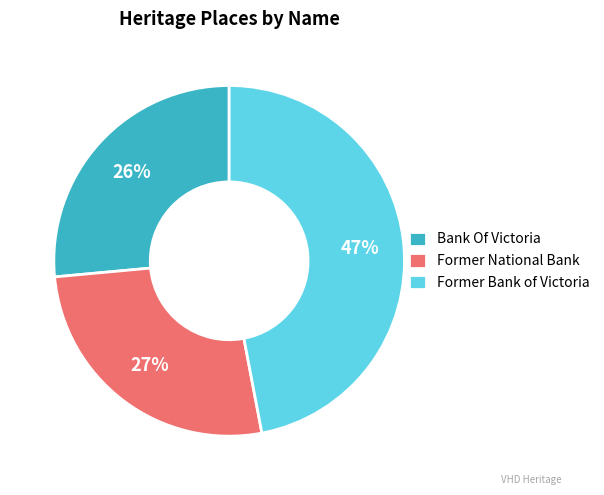

What is the largest slice in the pie chart?

Former Bank of Victoria